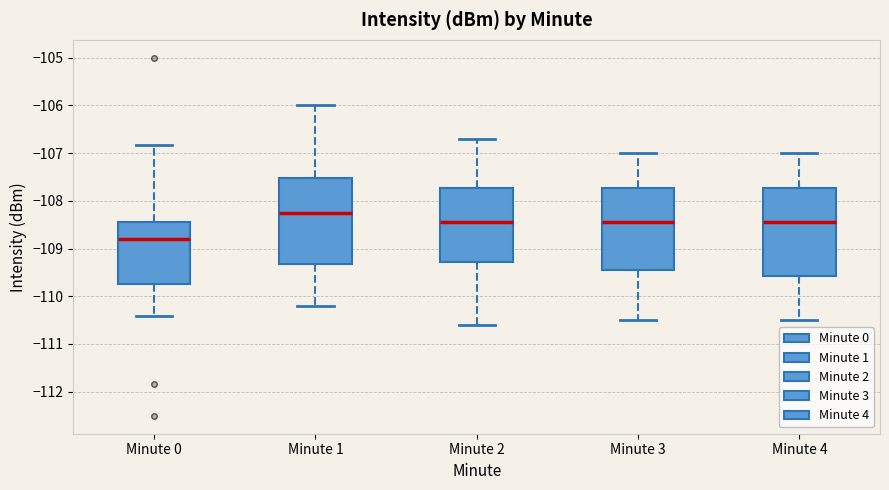

Which box has the lowest median line?

Minute 0